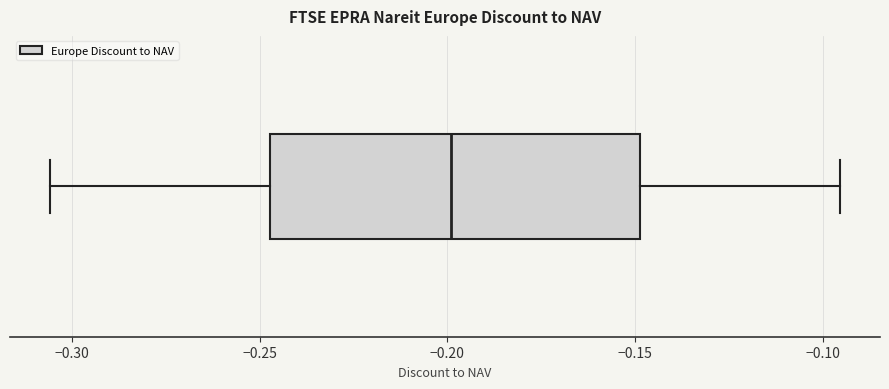

Transcribe this box plot: give where the median line is, the range the box spans, and where the two whiskers end, as read against the x-axis. The values are not printed on the chart, so give them approximately, as read against the axis.

median -0.200, box -0.245 to -0.150, whiskers -0.305 to -0.095